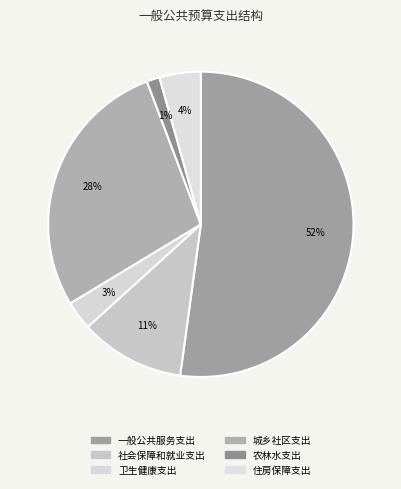

Which slice represents more than half of the pie?

一般公共服务支出